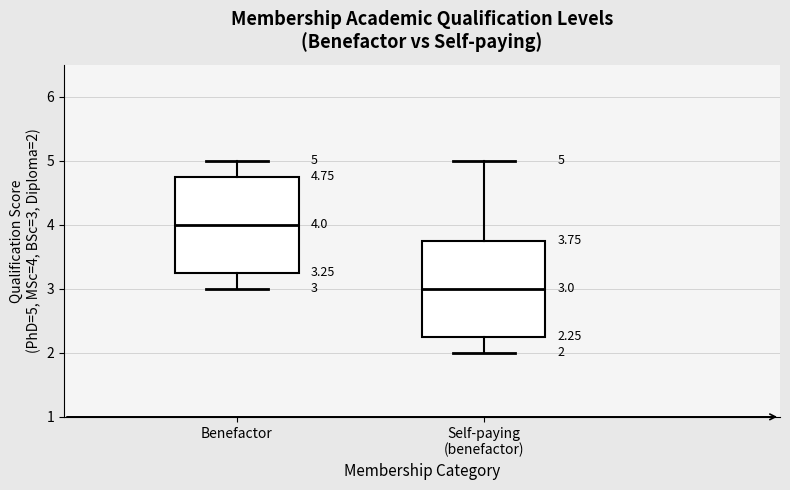

Which box has the highest median line?

Benefactor